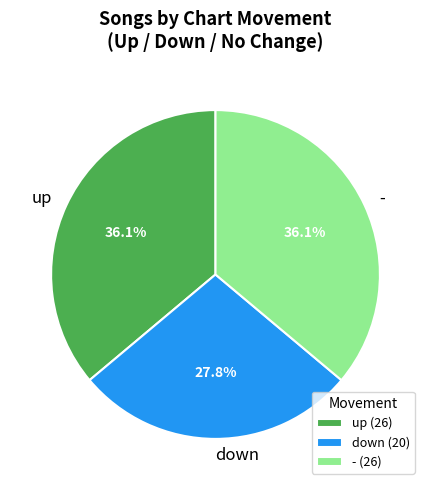

How many segments does this pie chart have?

3